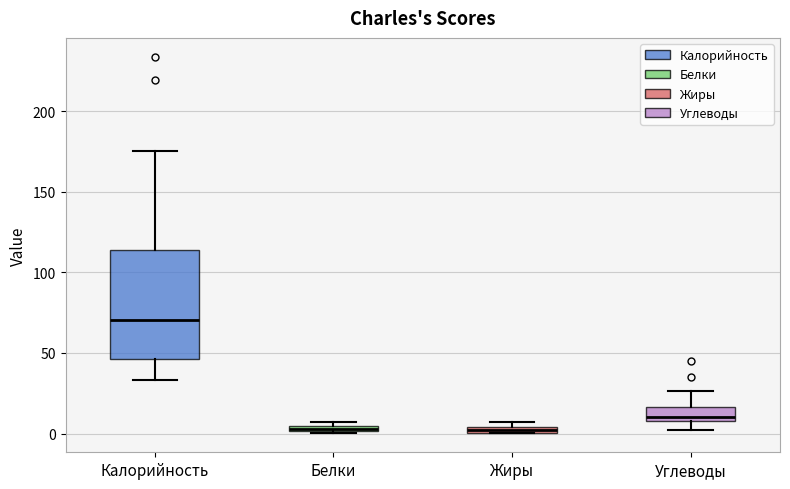

Which box is the tallest, from its lower edge to its upper edge?

Калорийность